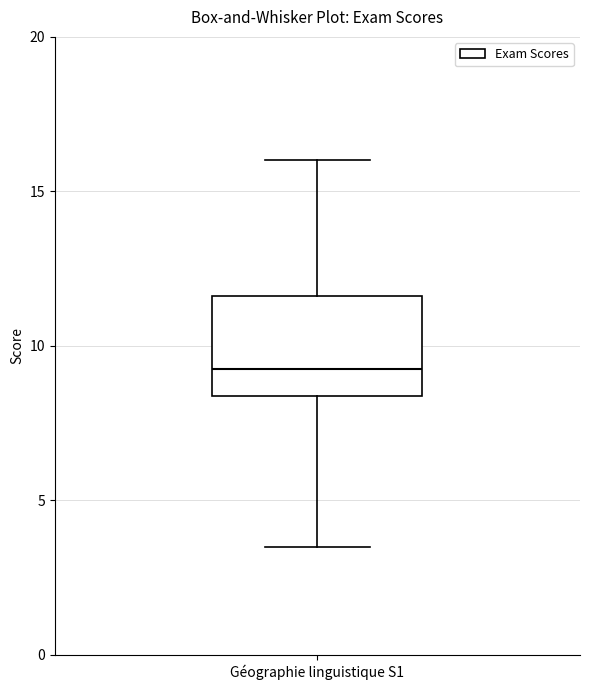

Where is the upper edge of the box for Géographie linguistique S1 on the y-axis? The values are not printed on the chart, so give them approximately, as read against the axis.

11.5